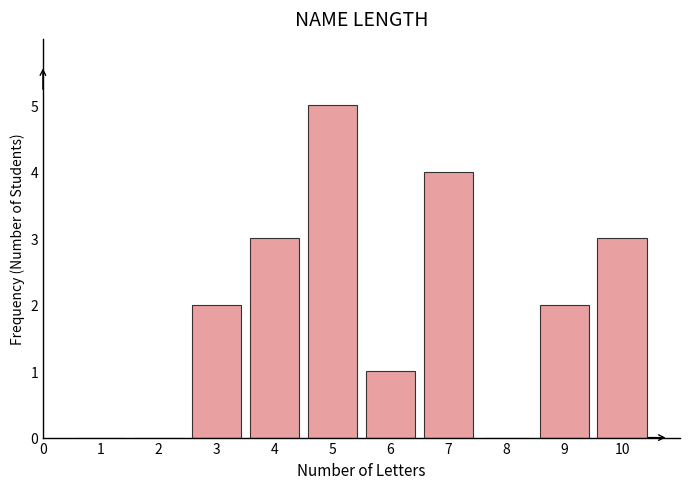

Reading left to right, list all the values displayed in this chart.

1=0	2=0	3=2	4=3	5=5	6=1	7=4	8=0	9=2	10=3